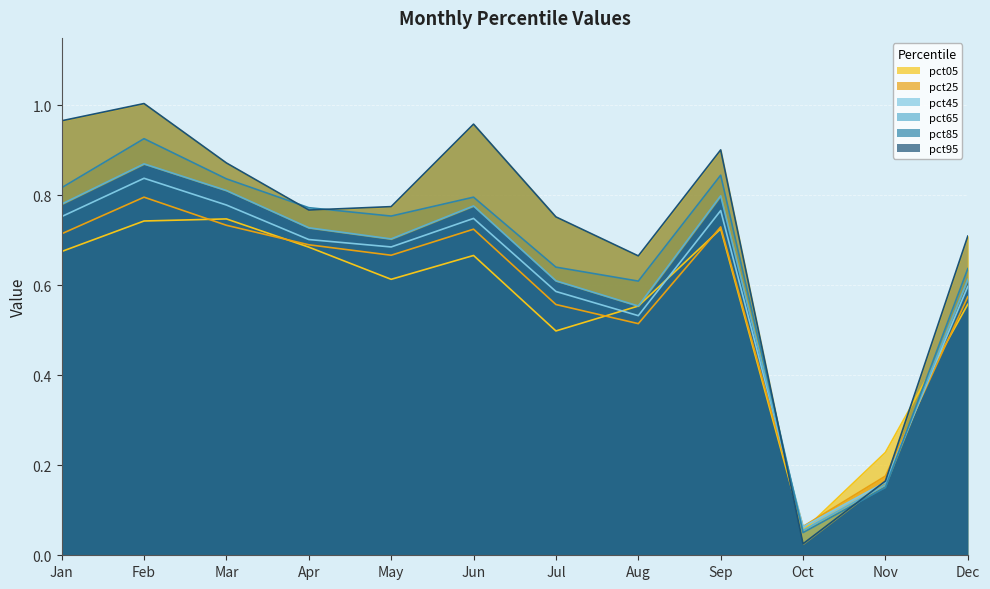

True or false: pct45 and pct25 intersect in this chart.

True